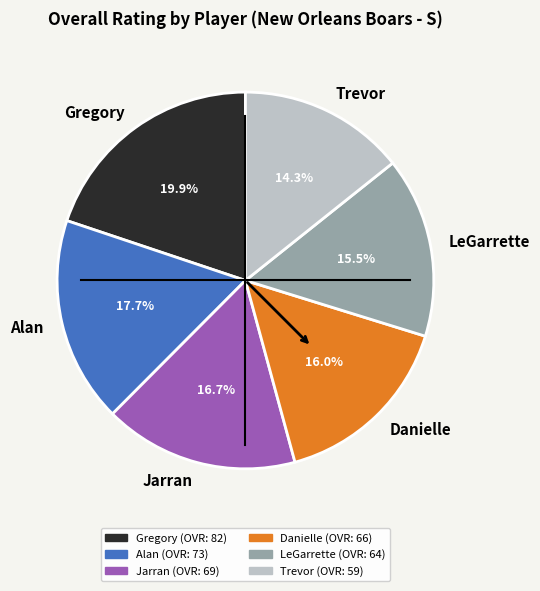

Does Trevor account for over 50% of the chart?

No